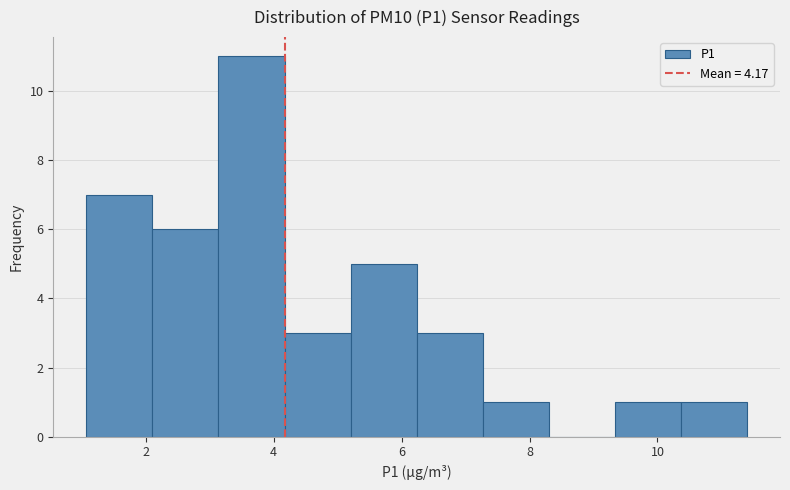

What is the height of the bar covering 9.4 to 10.4 on the x-axis? Neither the bar edges nor the heights are printed on the chart, so give them approximately, as read against the axes.

1